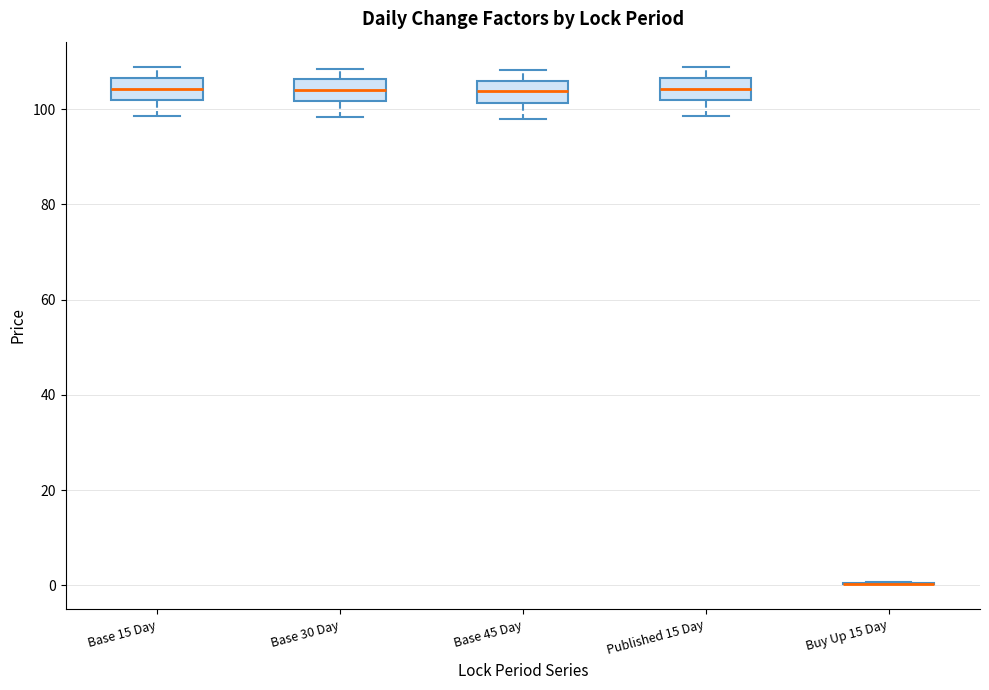

Reading left to right, transcribe this box plot: for each box, give where its median line is, the range the box spans, and where its two whiskers end, as read against the y-axis. The values are not printed on the chart, so give them approximately, as read against the axis.

Base 15 Day: median 104, box 102 to 106, whiskers 98 to 108
Base 30 Day: median 104, box 102 to 106, whiskers 98 to 108
Base 45 Day: median 104, box 102 to 106, whiskers 98 to 108
Published 15 Day: median 104, box 102 to 106, whiskers 98 to 108
Buy Up 15 Day: box collapsed to a line at 0, whiskers 0 to 0